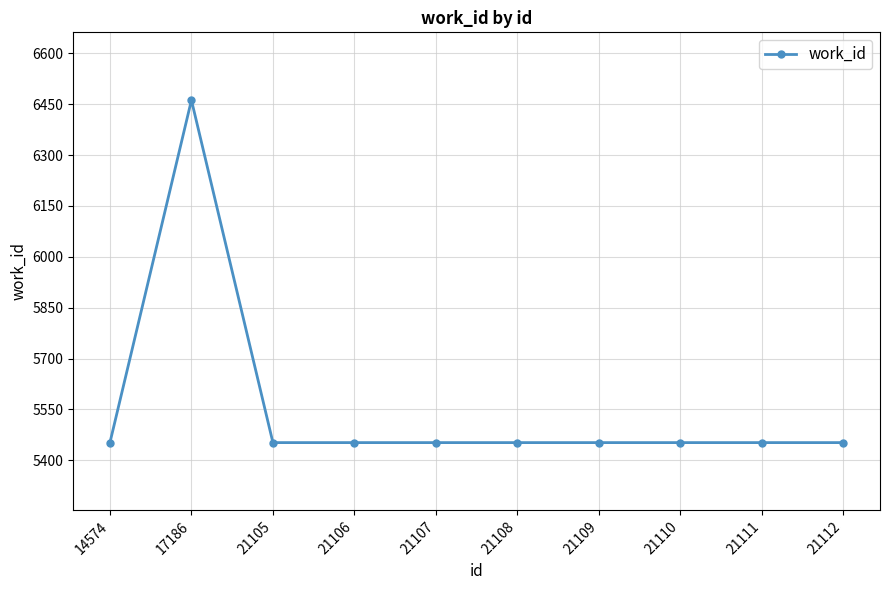

Where is the first local maximum?

17186